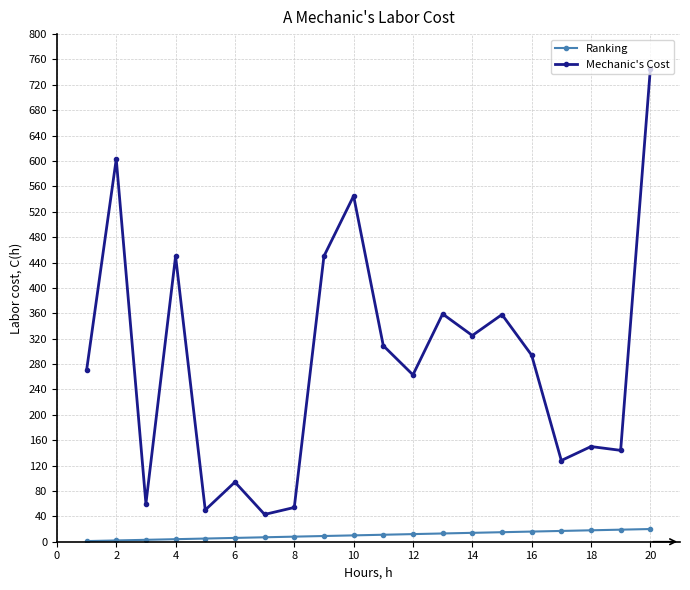

How many distinct data groups are displayed?

2